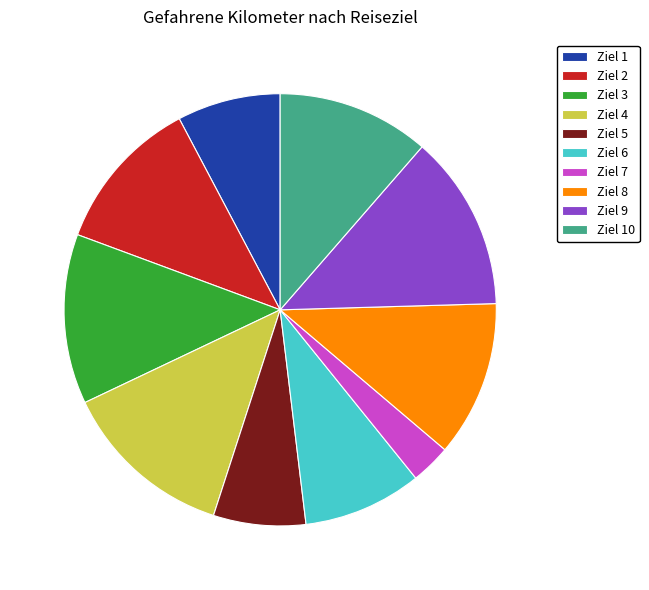

Do Ziel 8 and Ziel 5 together represent more than half of the pie?

No